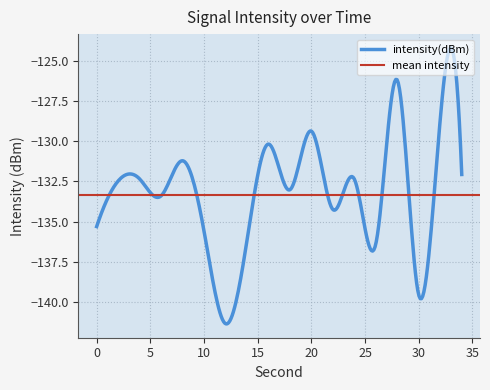

What is the lowest value of the intensity(dBm) series?

-141.4